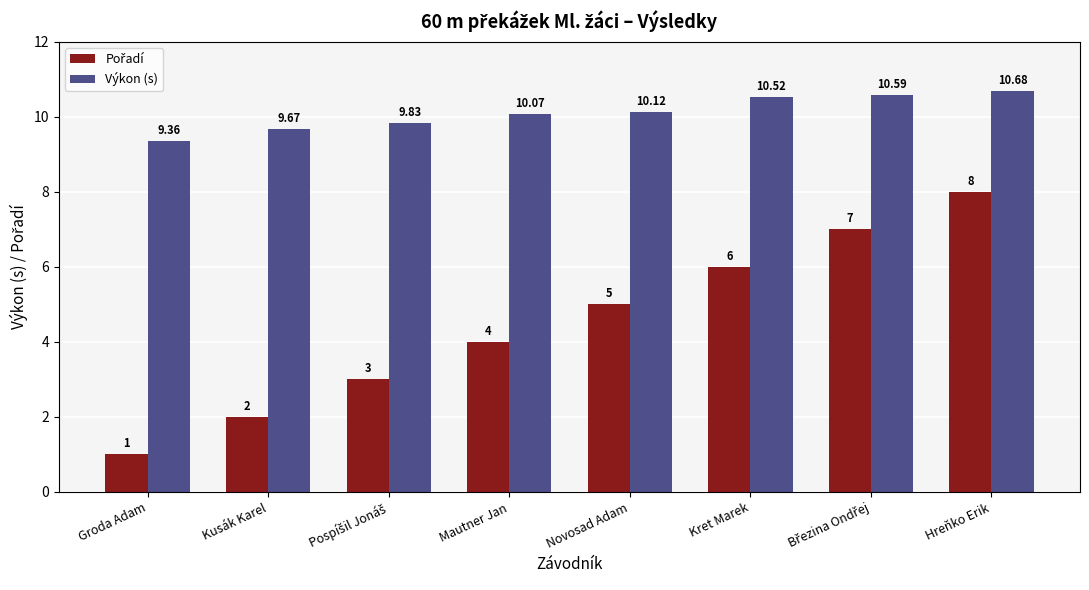

At which category does the chart reach its minimum across all series?

Groda Adam